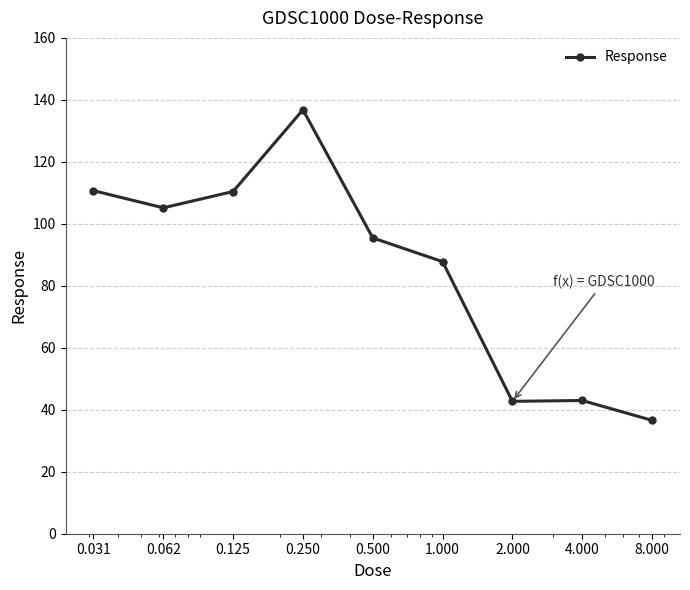

How many data points are less than 95?

4